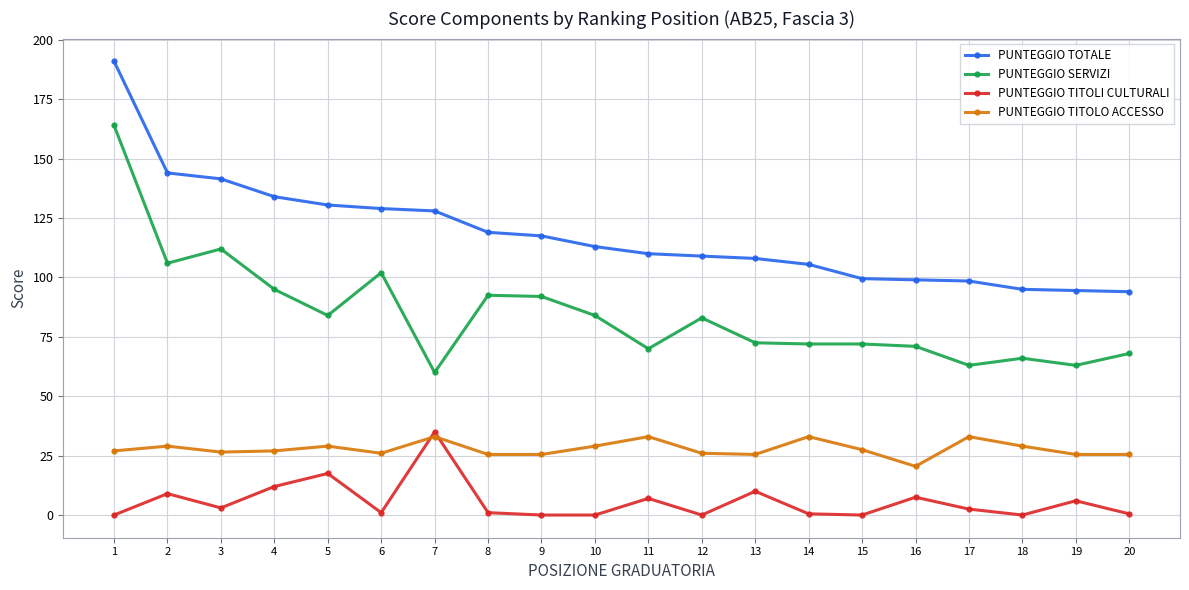

What is the value of the PUNTEGGIO TOTALE point at the 9th from the left?

117.5